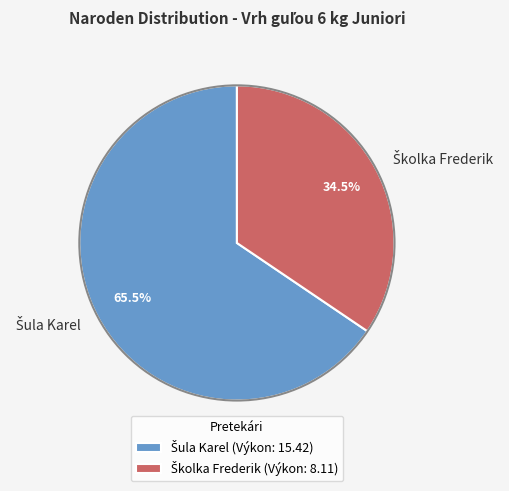

Is there a majority slice in this chart?

Yes